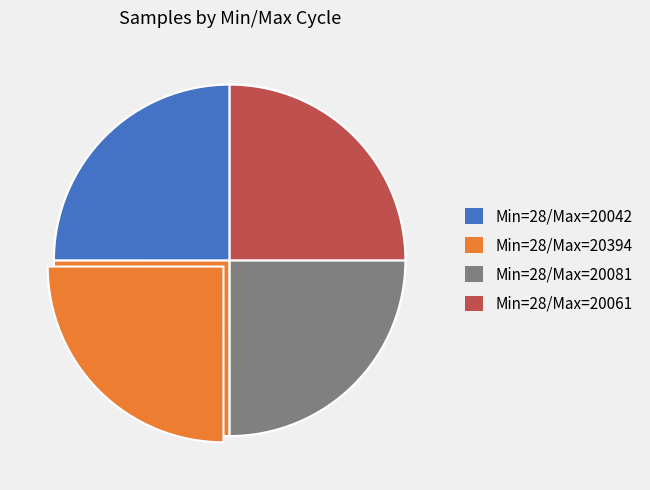

How many segments does this pie chart have?

4